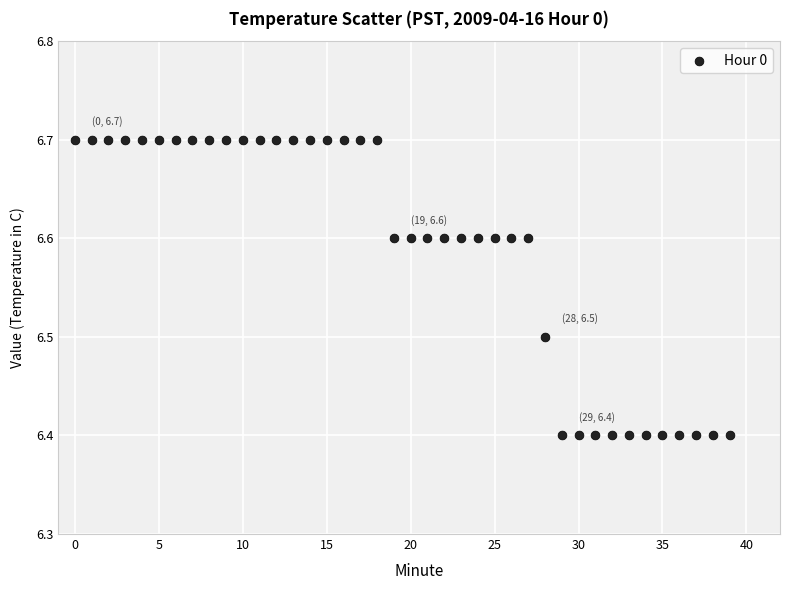

Count the number of points in this scatter plot.

40